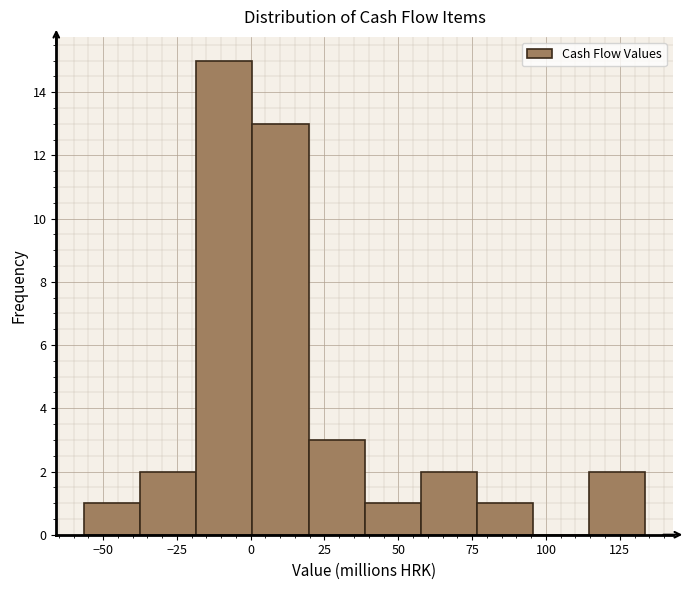

Read against the x-axis, roughly where is the centre of the tallest bar?

-10